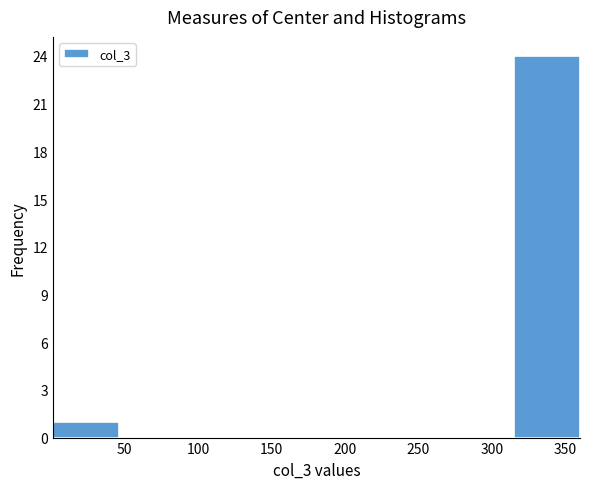

Which range on the x-axis has the tallest bar?

315 to 360